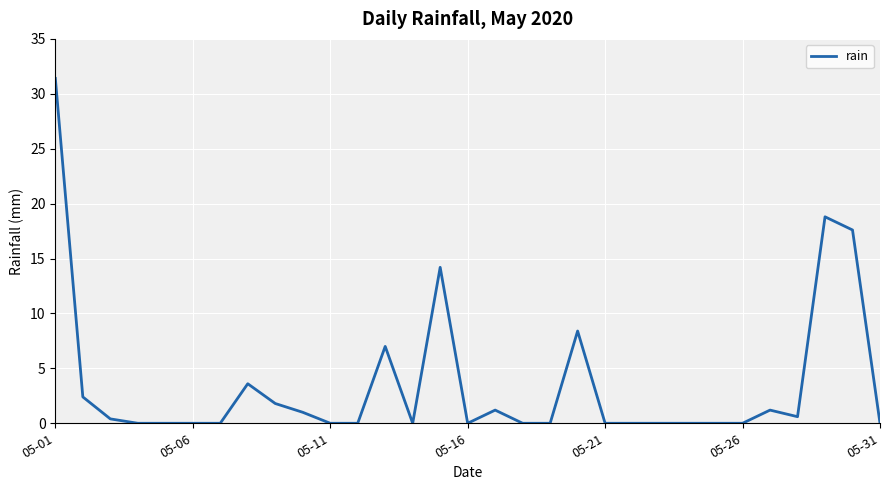

What is the difference between the maximum and minimum values?

31.4